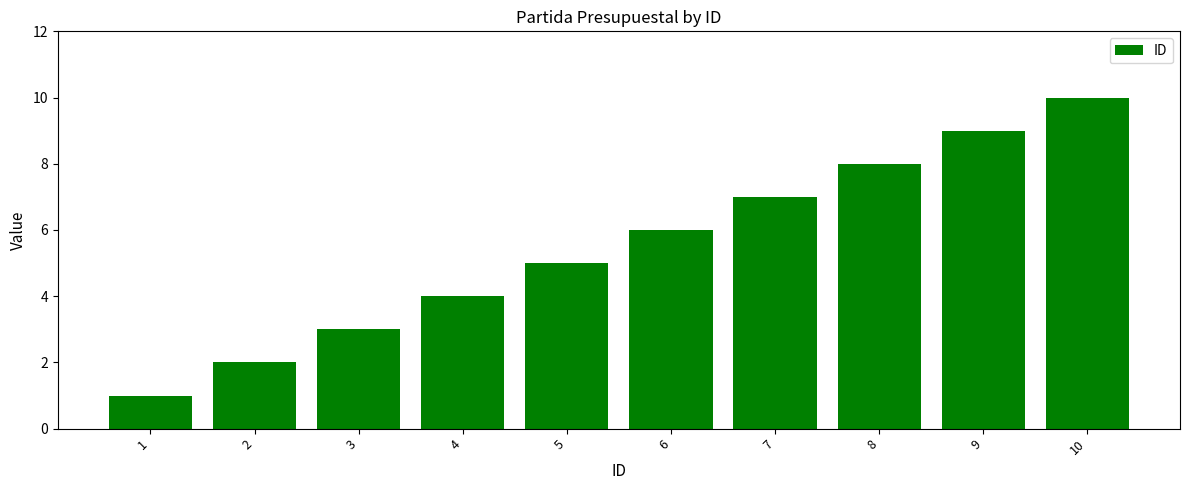

What is the value of the 5th bar from the left?

5